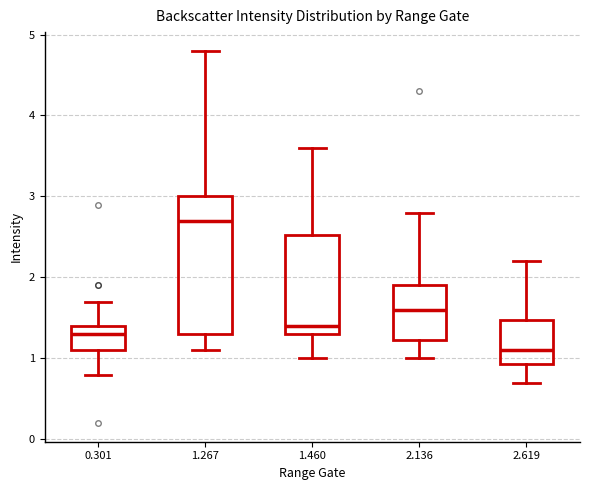

Which box has the lowest median line?

2.619